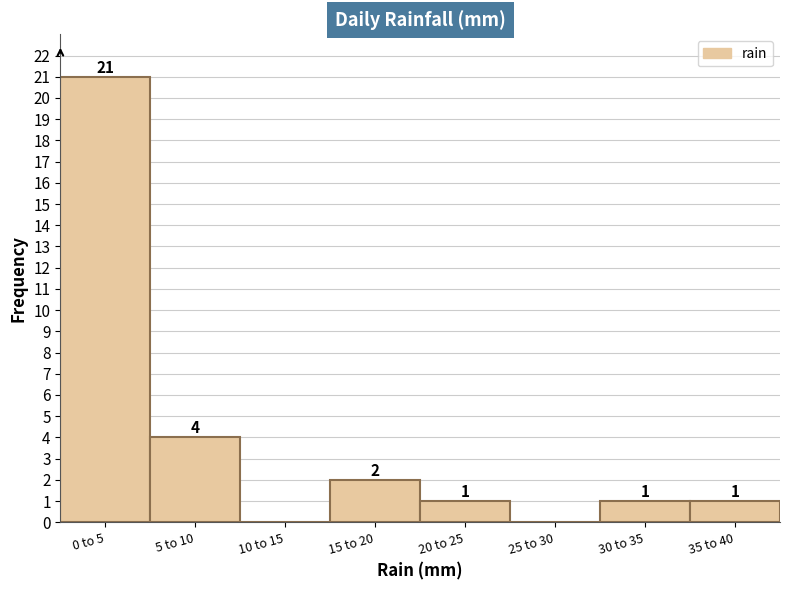

Reading right to left, extract all data points from this chart.

35 to 40=1	30 to 35=1	25 to 30=0	20 to 25=1	15 to 20=2	10 to 15=0	5 to 10=4	0 to 5=21